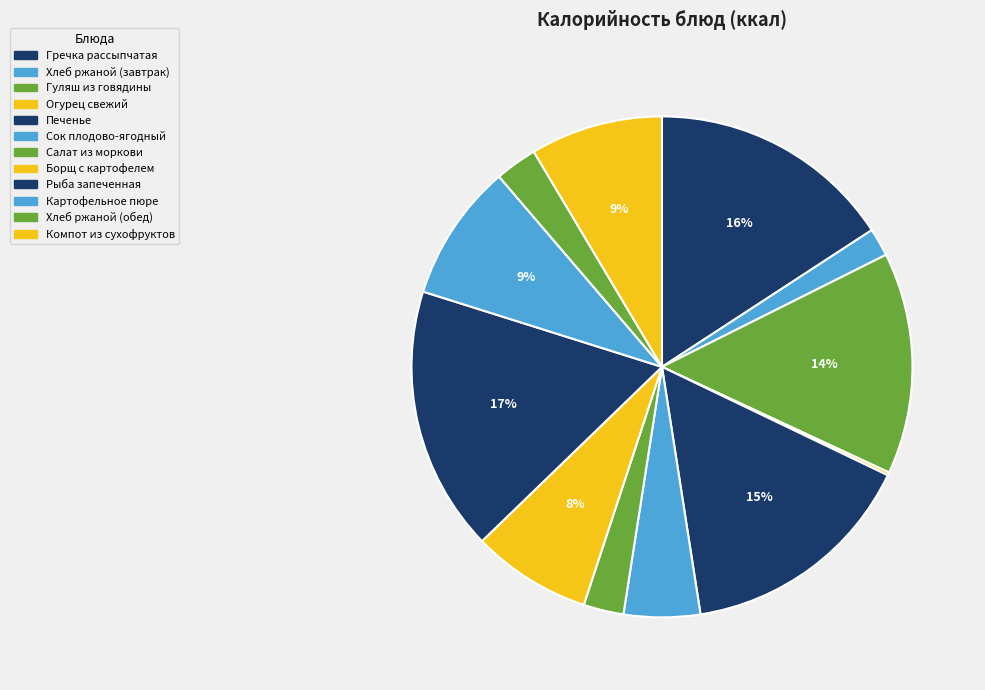

To the nearest percent, what is the difference between the Огурец свежий and Печенье slice percentages?

15%